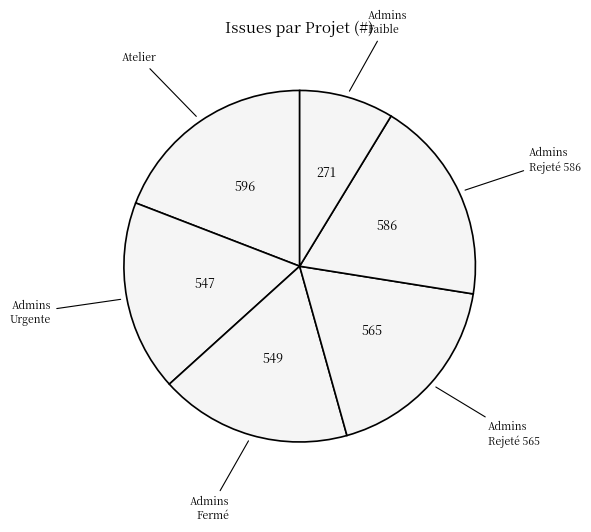

Which category has the smallest portion of the pie?

Admins (271)